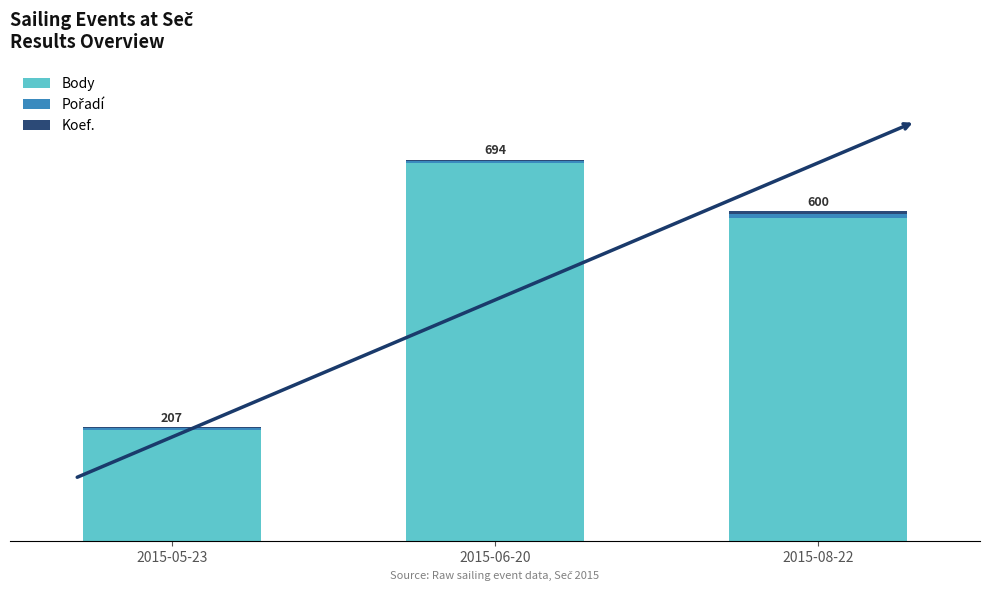

Are the bars grouped side by side (vs. stacked)?

No